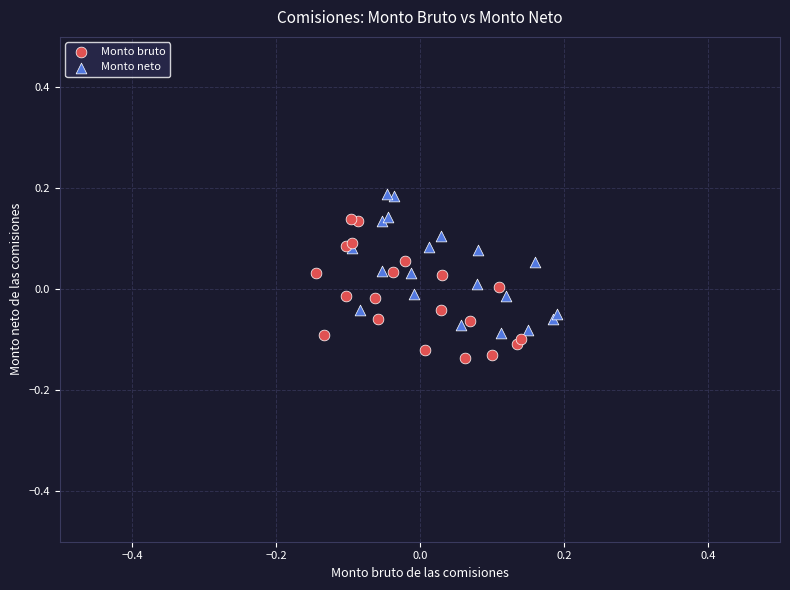

Which series contains the lowest Y value?

Monto bruto